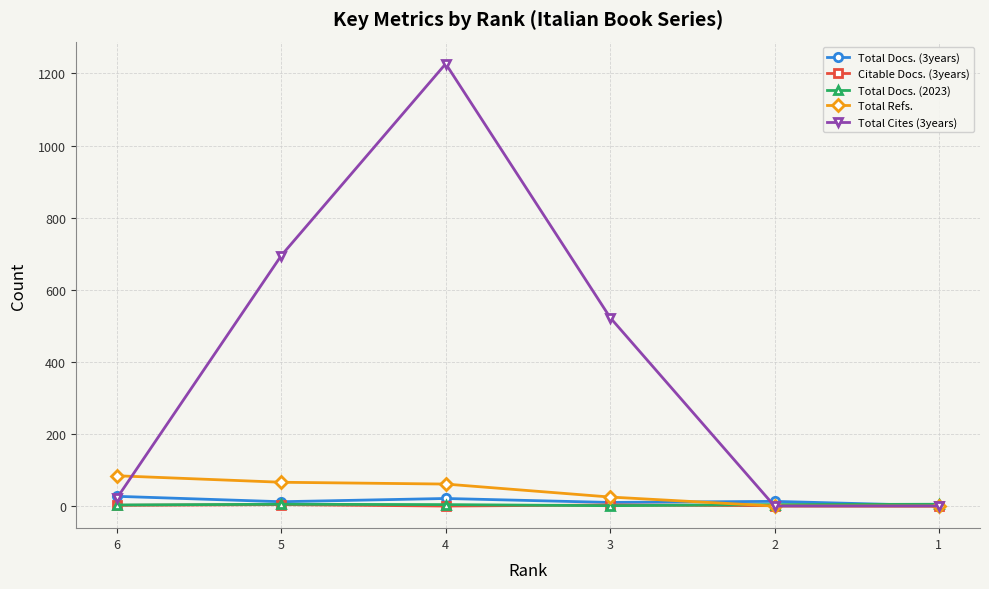

The value of Total Cites (3years) at 1 is 436. True or false?

False